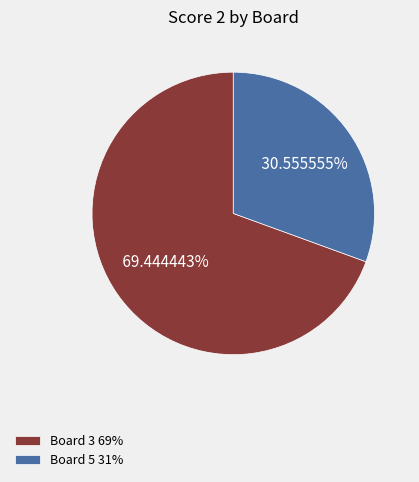

Approximately how many times larger is the value at Board 3 69% compared to Board 5 31%?

2.3